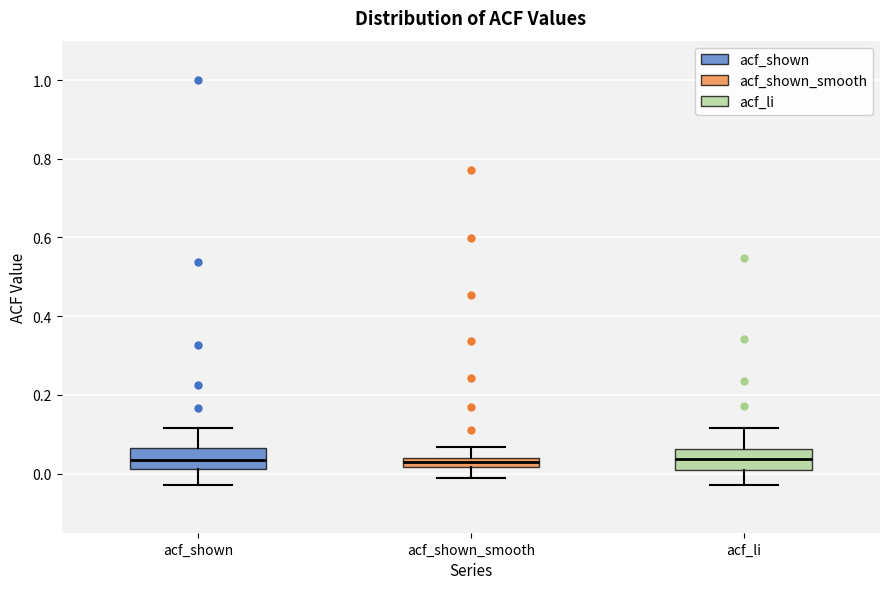

Where is the lower edge of the box for acf_shown_smooth on the y-axis? The values are not printed on the chart, so give them approximately, as read against the axis.

0.02